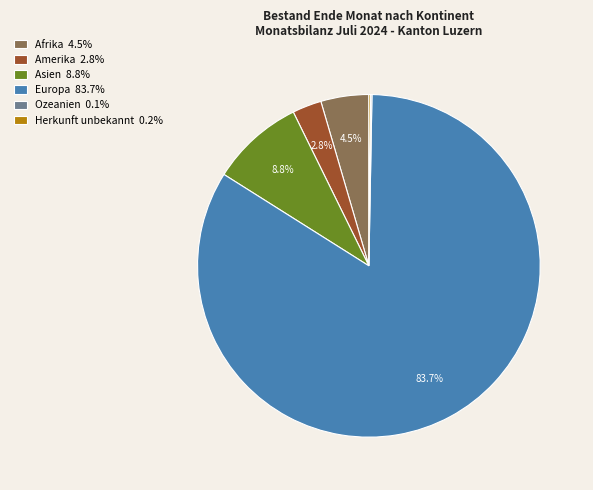

What portion of the pie excludes Asien 8.8%?

91.2%